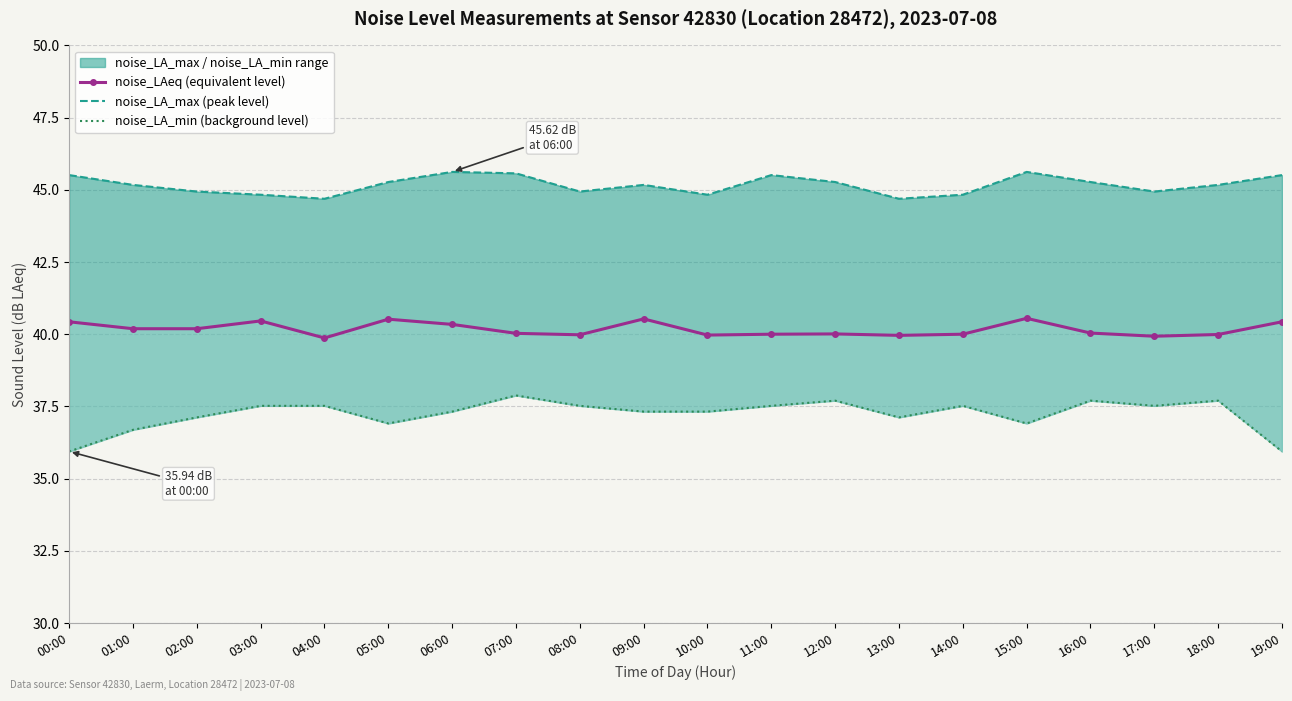

Which label corresponds to the largest value in the chart?

06:00